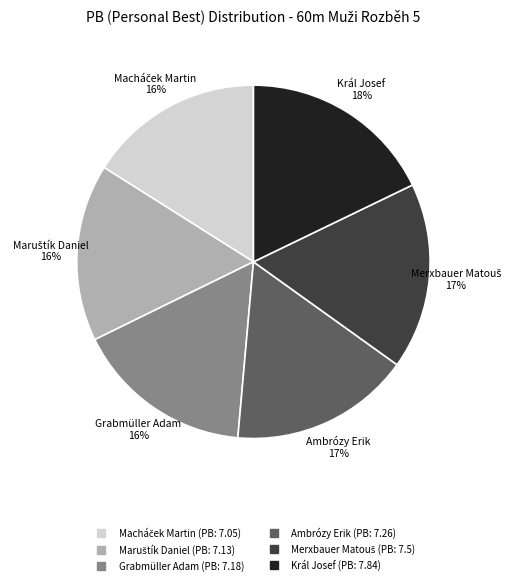

What percentage is the Grabmüller Adam slice, to the nearest percent?

16%